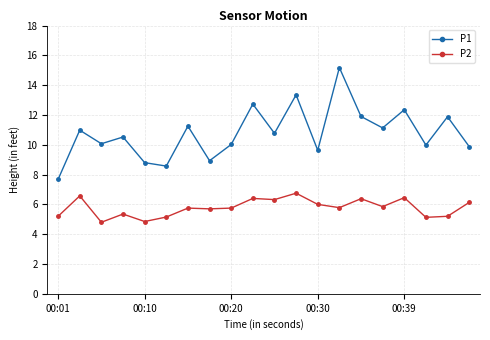

What is the average value of the P2 series?

5.8